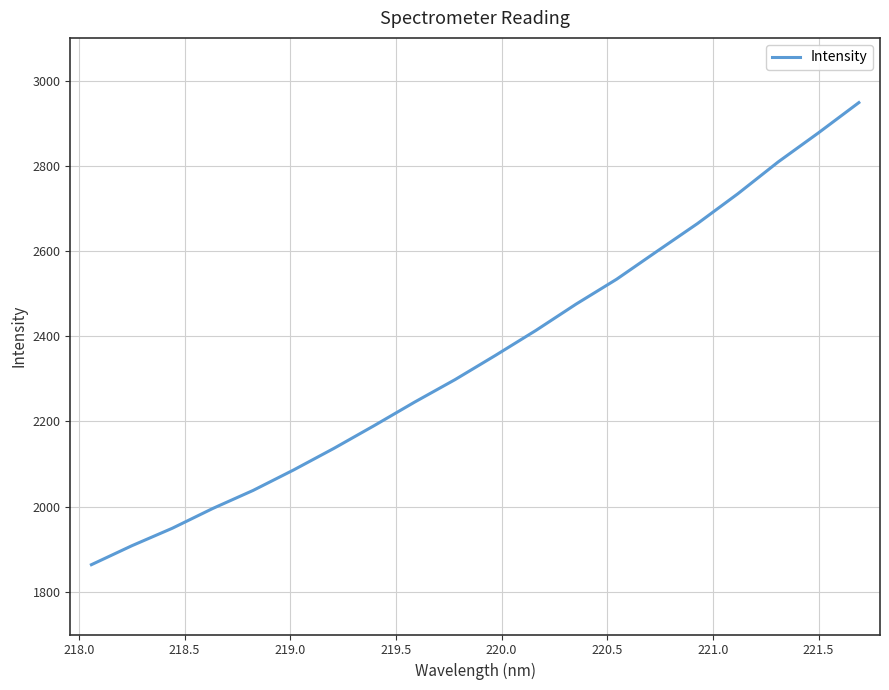

What is the minimum value shown in the chart?

1863.8